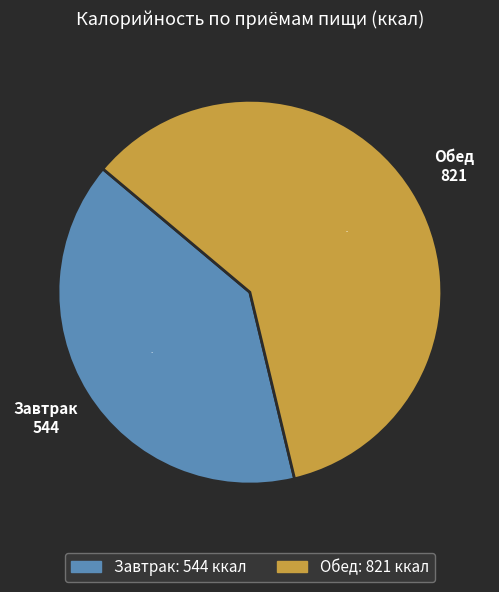

Rank the categories by value from lowest to highest.

Завтрак, Обед